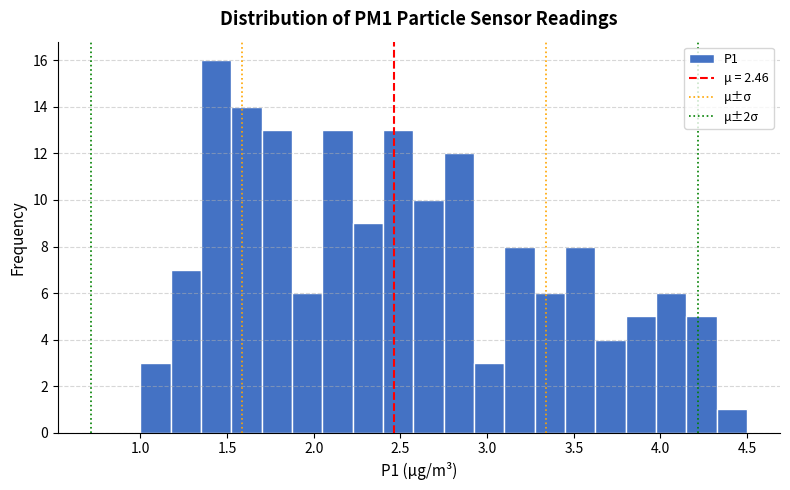

Read against the x-axis, roughly where is the centre of the tallest bar?

1.45